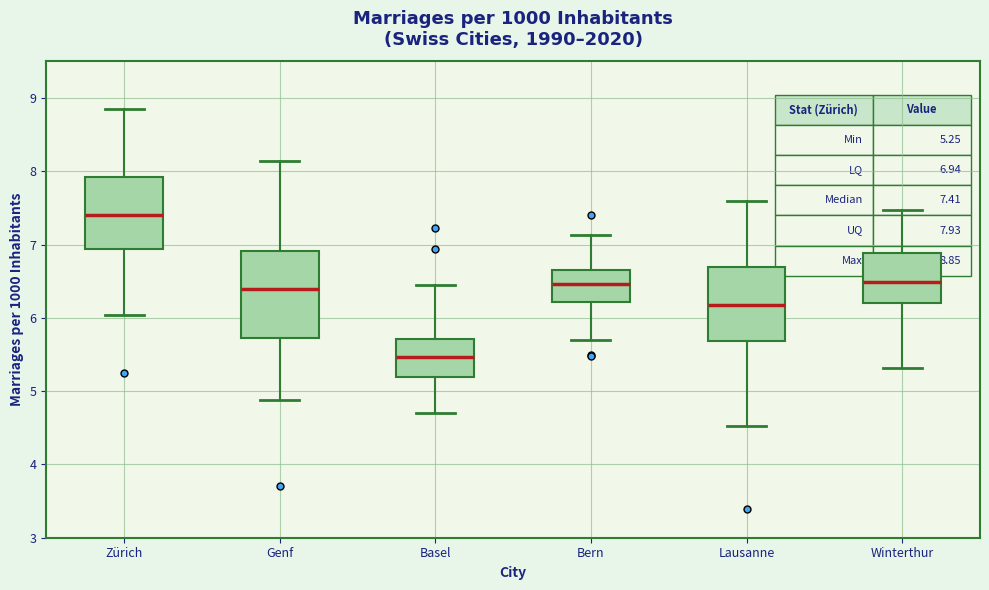

Which box is the tallest, from its lower edge to its upper edge?

Genf